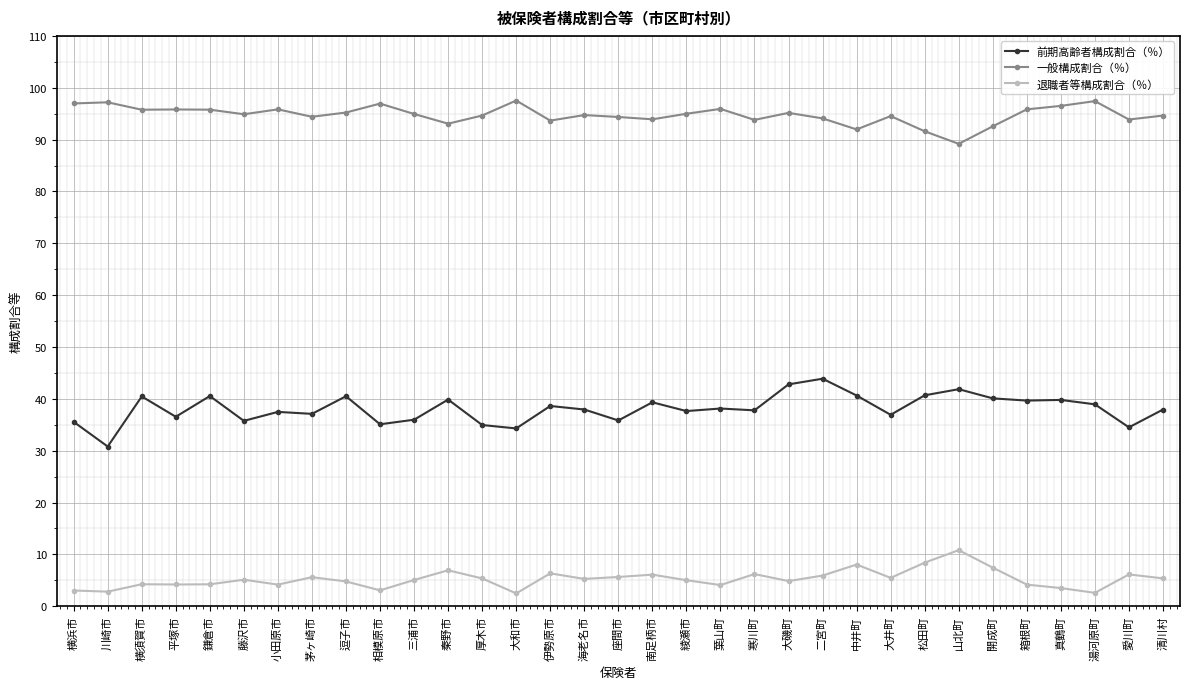

What is the maximum value shown in the chart?

97.5